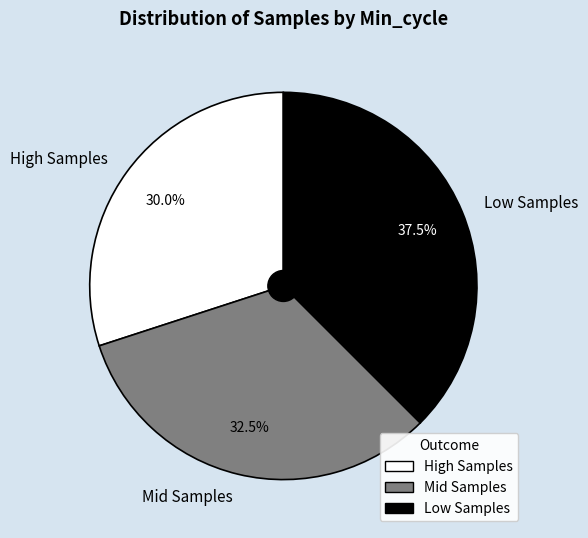

Which category has the smallest portion of the pie?

High Samples